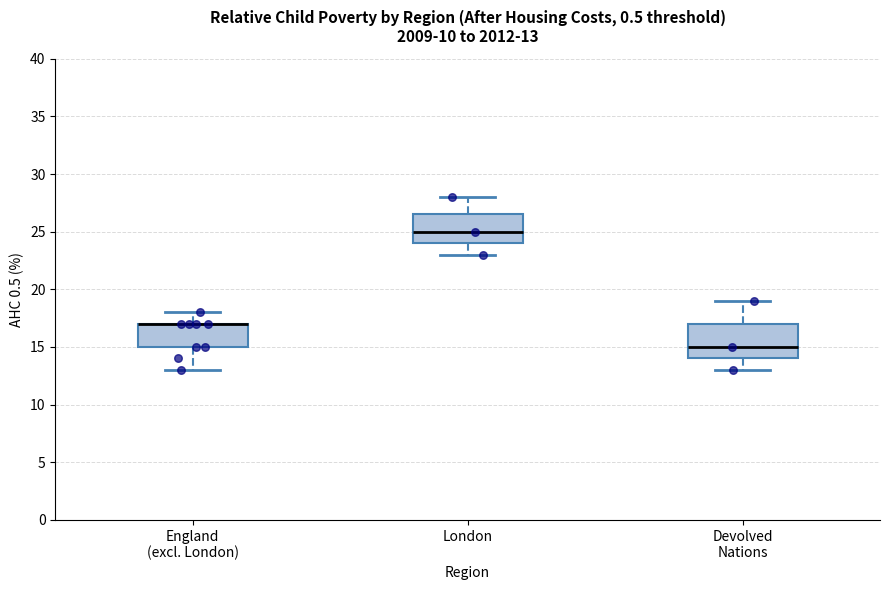

Which box is the tallest, from its lower edge to its upper edge?

Devolved Nations